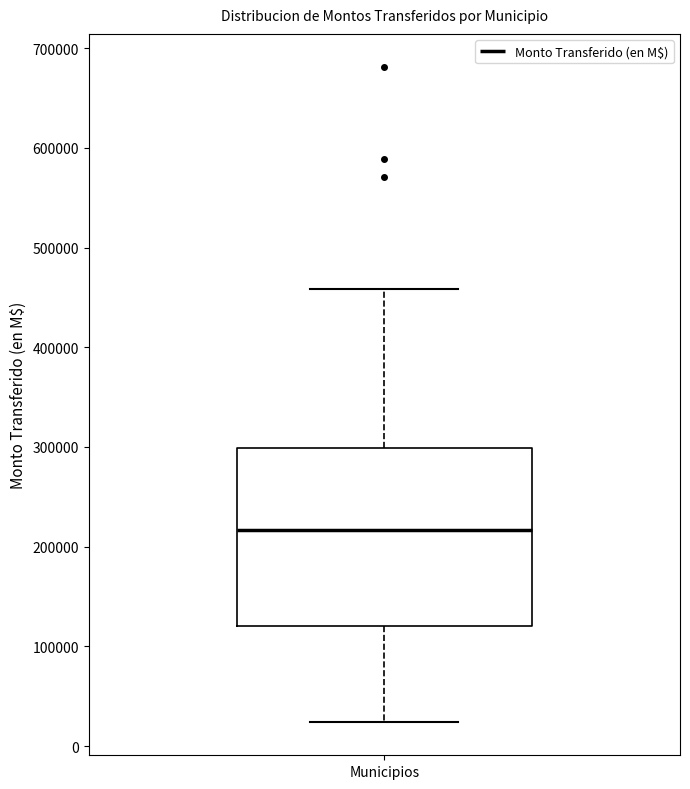

Read this box plot against the y-axis: the position of the median line, the range covered by the box, and the ends of both whiskers. The values are not printed on the chart, so give them approximately, as read against the axis.

median 220000, box 120000 to 300000, whiskers 20000 to 460000